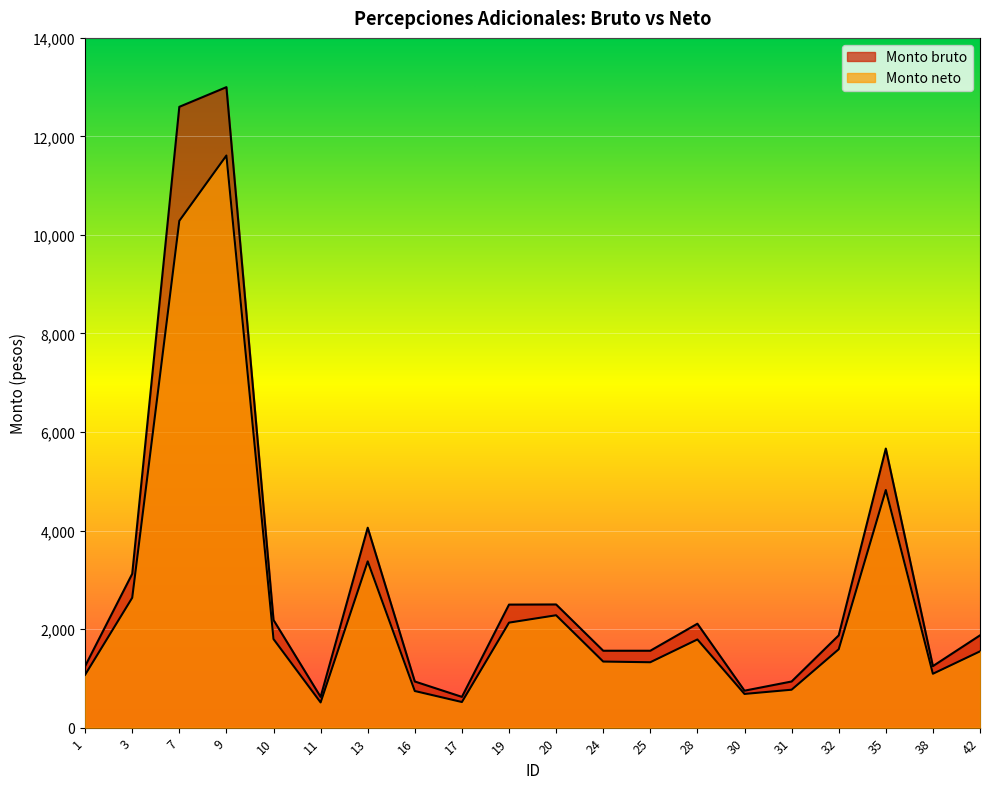

Reading left to right, list all the values displayed in this chart.

Monto bruto: 1248.6	3121.5	12600.7	13000.0	2185.0	624.3	4057.9	936.4	624.3	2497.2	2500.0	1560.7	1560.7	2109.0	750.0	936.4	1872.9	5664.3	1248.6	1872.9
Monto neto: 1072.8	2636.2	10286.6	11612.5	1797.5	511.5	3374.8	743.3	519.8	2131.3	2281.0	1341.2	1327.3	1789.5	683.9	769.6	1590.4	4822.3	1093.3	1548.3